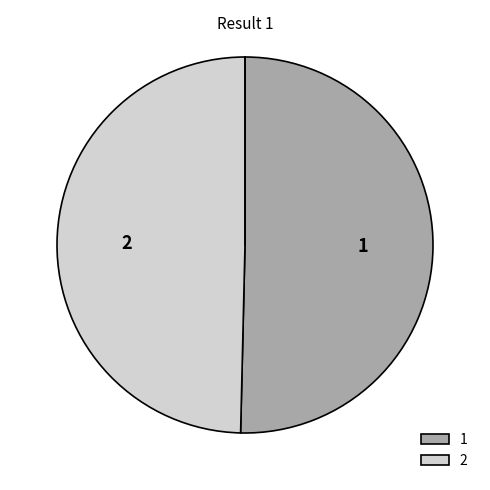

Which category accounts for the majority?

1